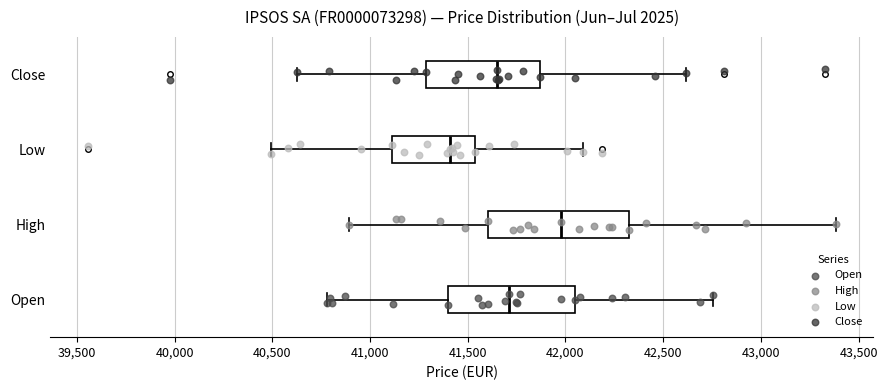

Which box is the widest, from its left edge to its right edge?

High